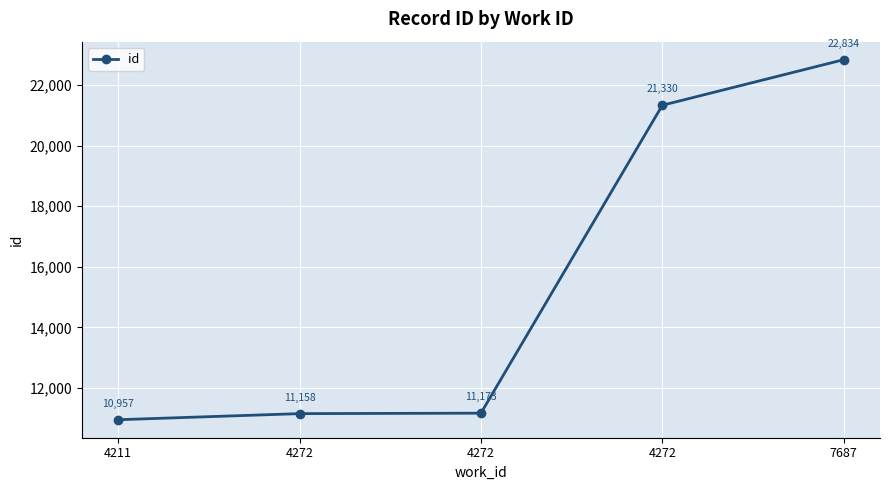

What is the difference between the second highest and minimum values?

10373